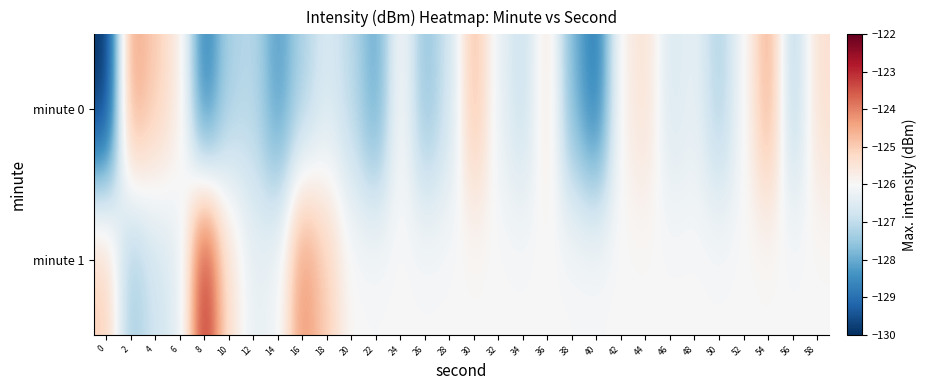

How many distinct data groups are displayed?

2